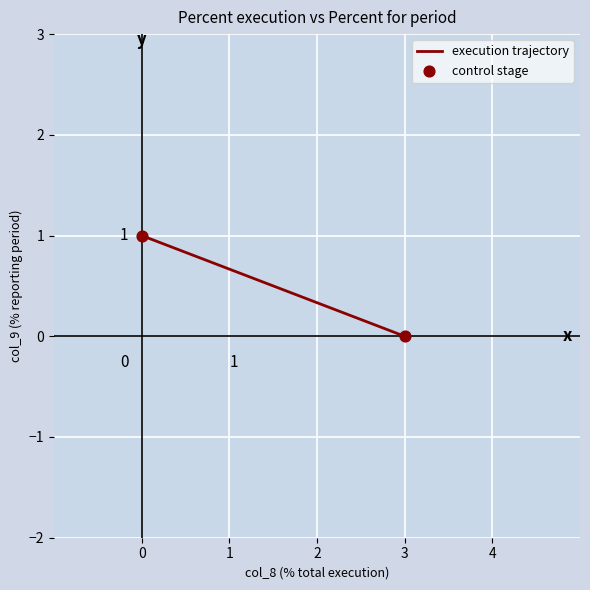

What is the range of X values (max minus min)?

3